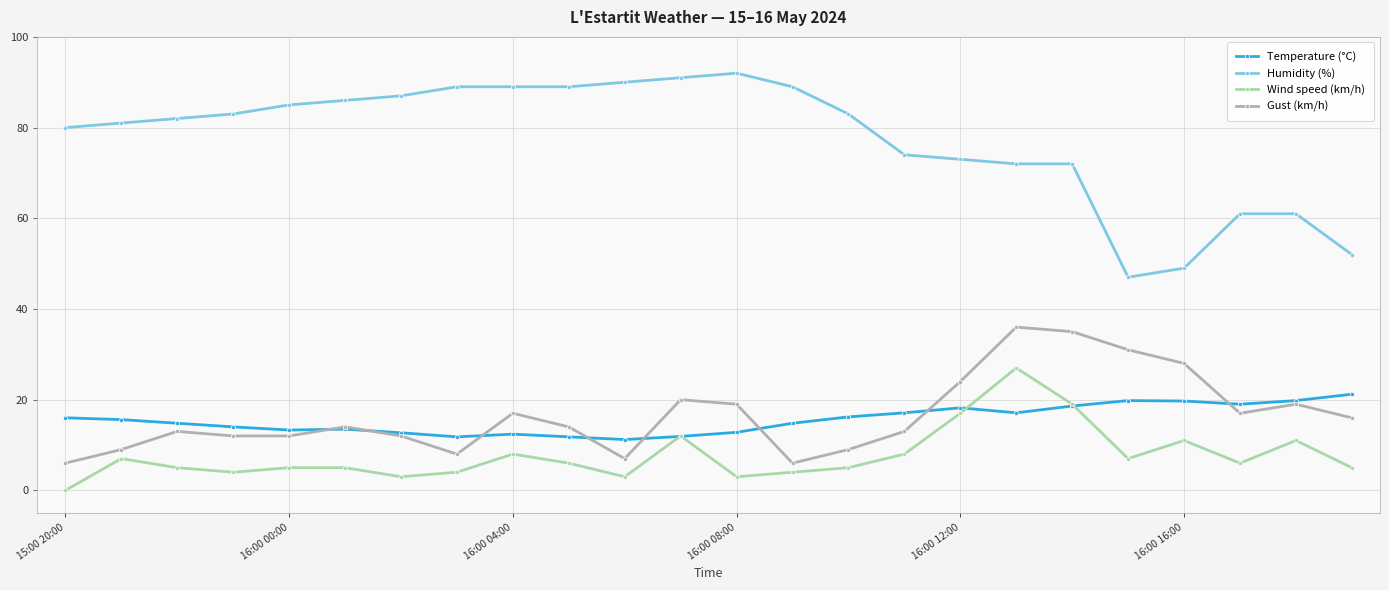

Which series has the largest total across all categories?

Humidity (%)